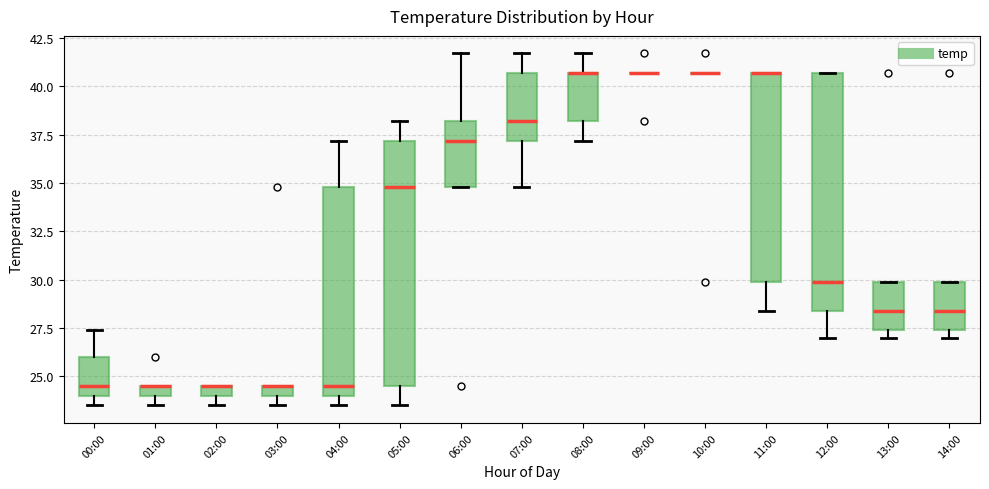

Where does the lower whisker of the box for 08:00 end on the y-axis? The values are not printed on the chart, so give them approximately, as read against the axis.

37.0